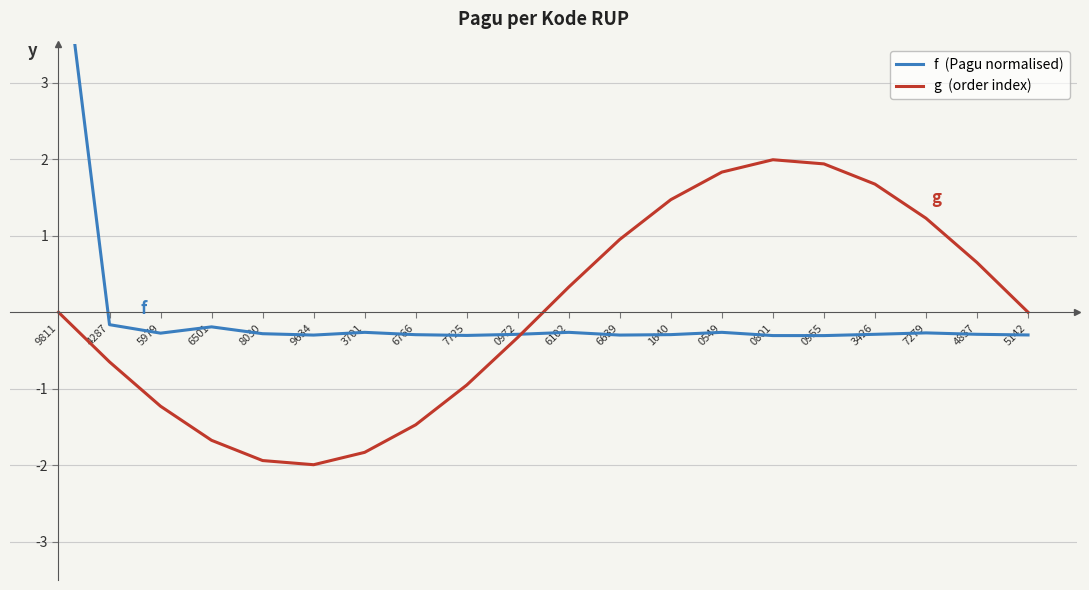

What is the difference between the g  (order index) values at 0955 and 8030?

3.9